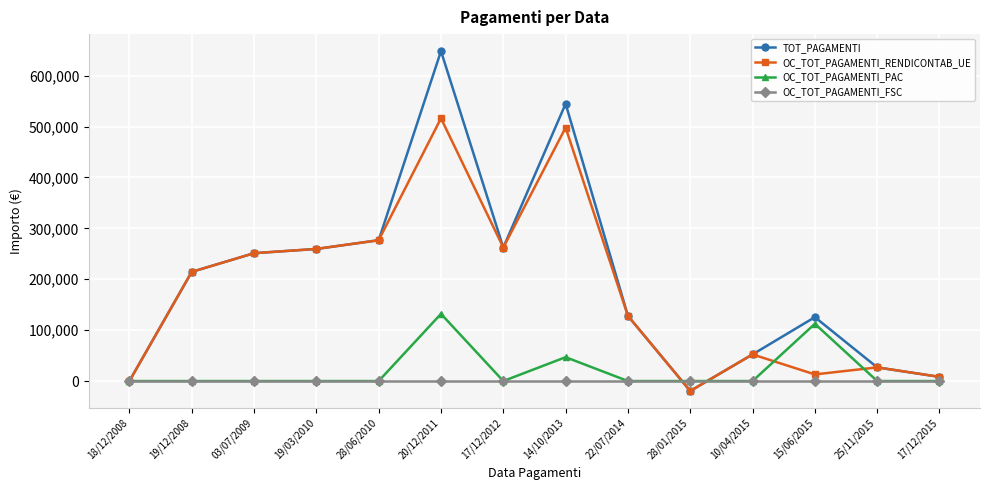

True or false: TOT_PAGAMENTI has more than 1 points higher than both neighbors.

True